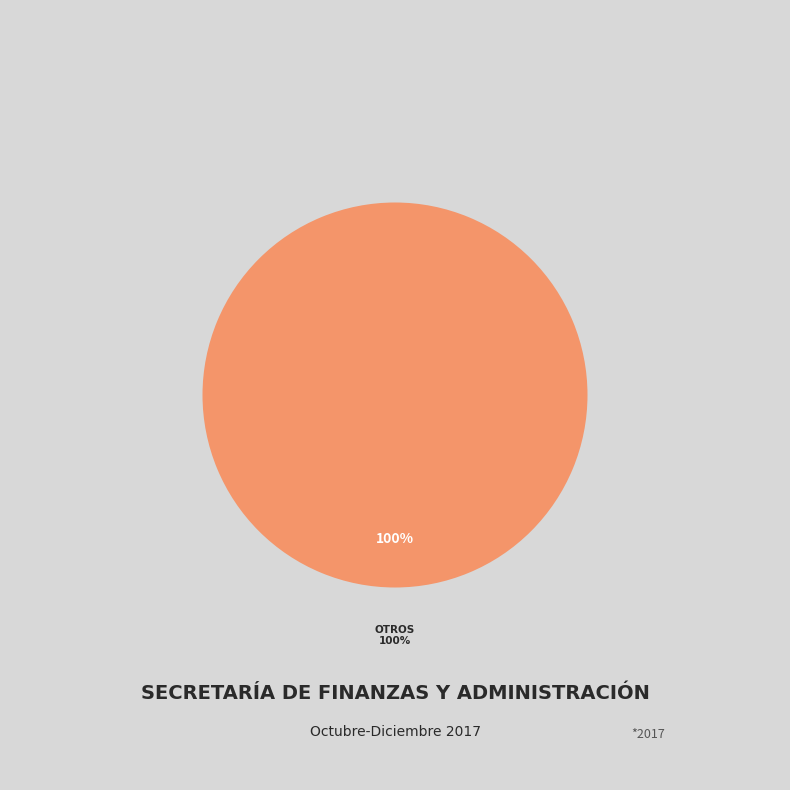

Does Sueldos base represent more than half of the total?

Yes